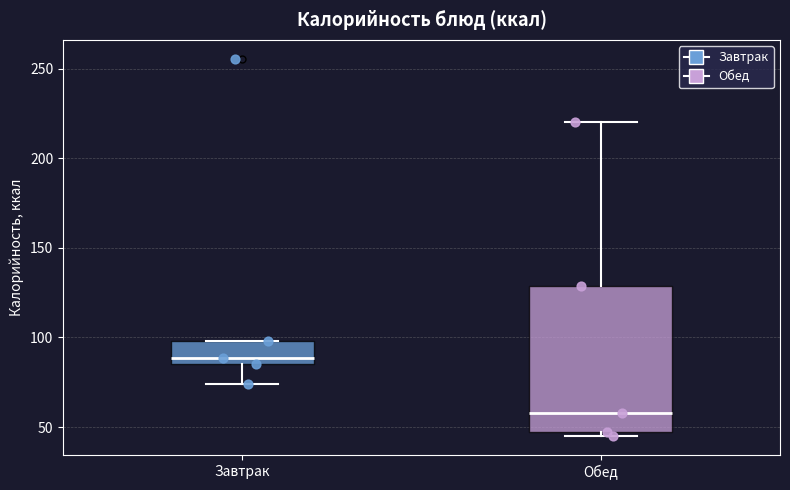

Where is the lower edge of the box for Обед on the y-axis? The values are not printed on the chart, so give them approximately, as read against the axis.

45